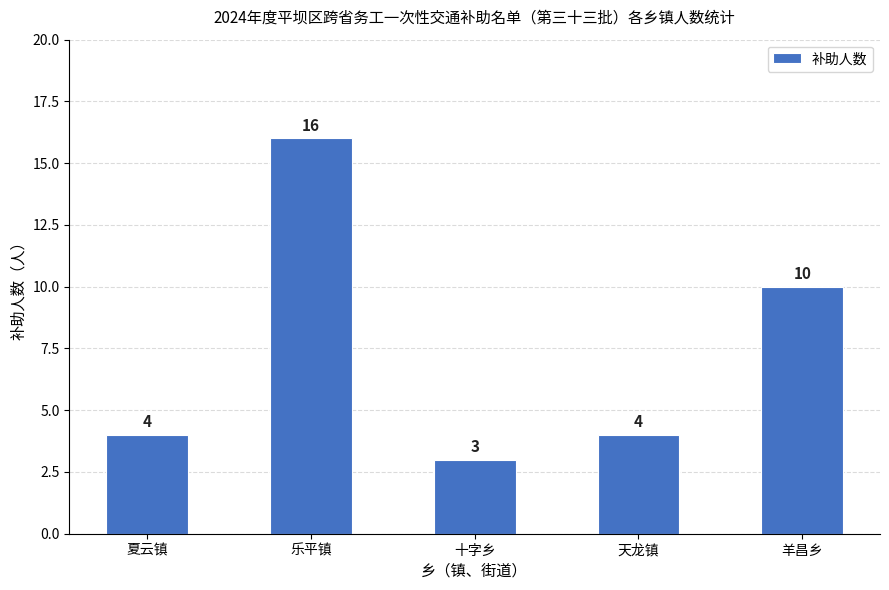

The chart shows a value of 4 at 夏云镇. True or false?

True